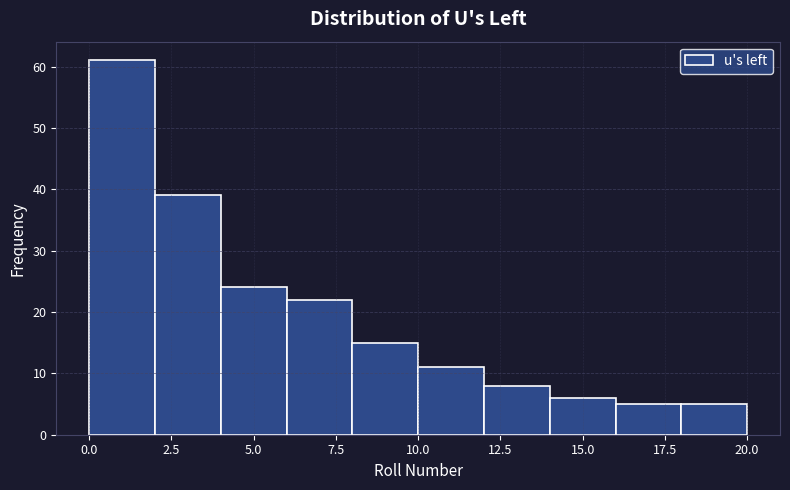

Which range on the x-axis has the tallest bar?

0 to 2